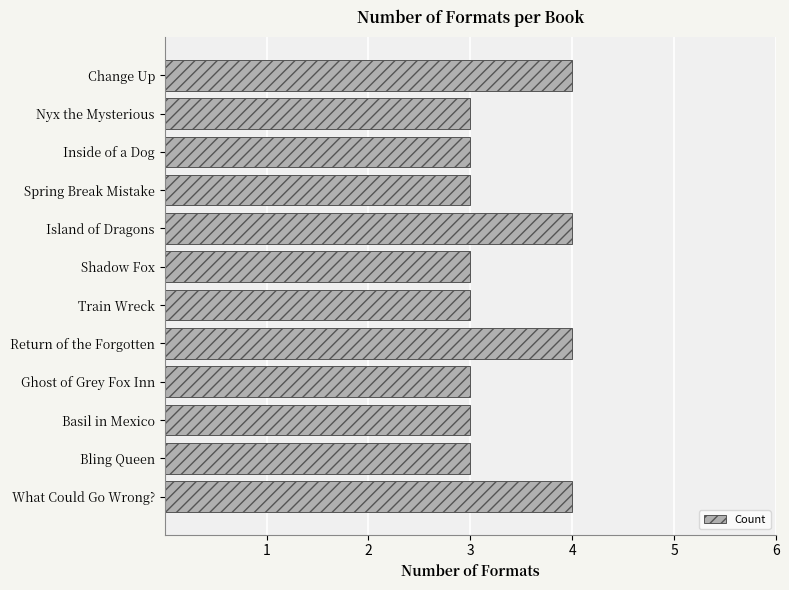

What value does the data have at Shadow Fox?

3